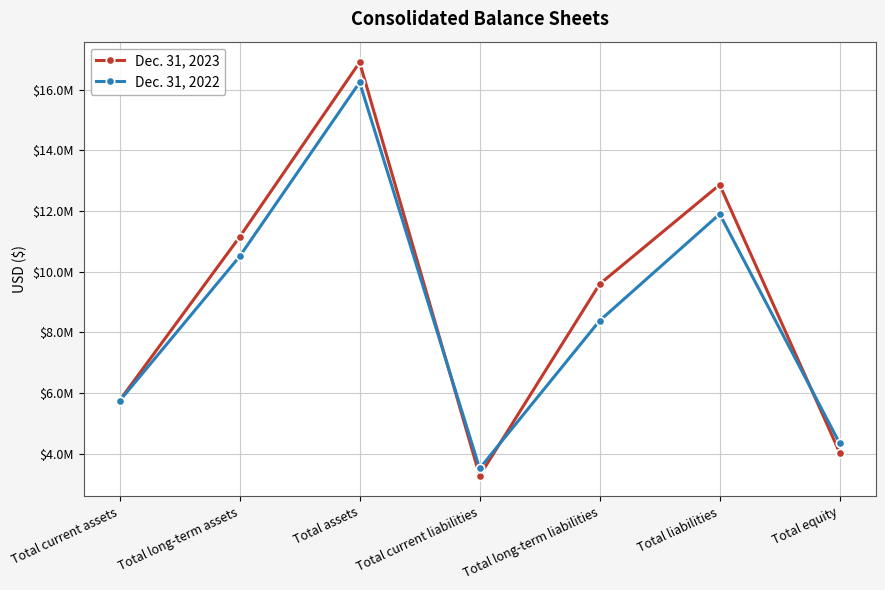

Where is the first local minimum for Dec. 31, 2023?

Total current liabilities